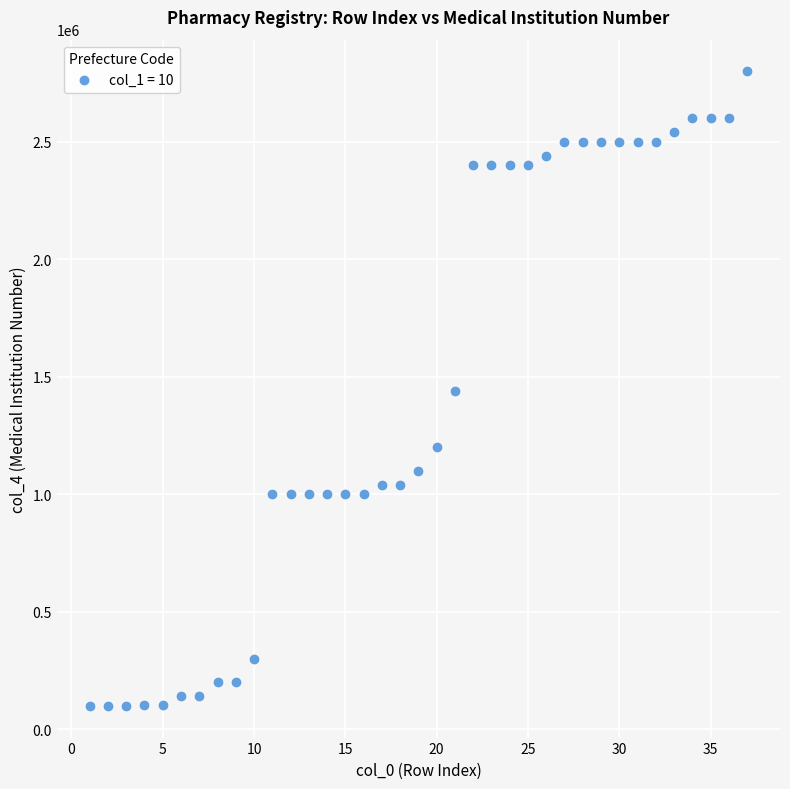

What is the range of X values (max minus min)?

36